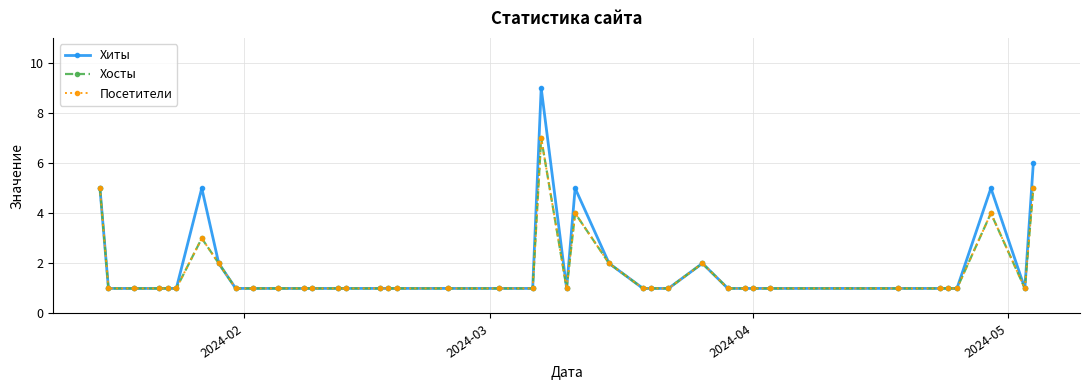

At how many categories does at least one series exceed 2?

6